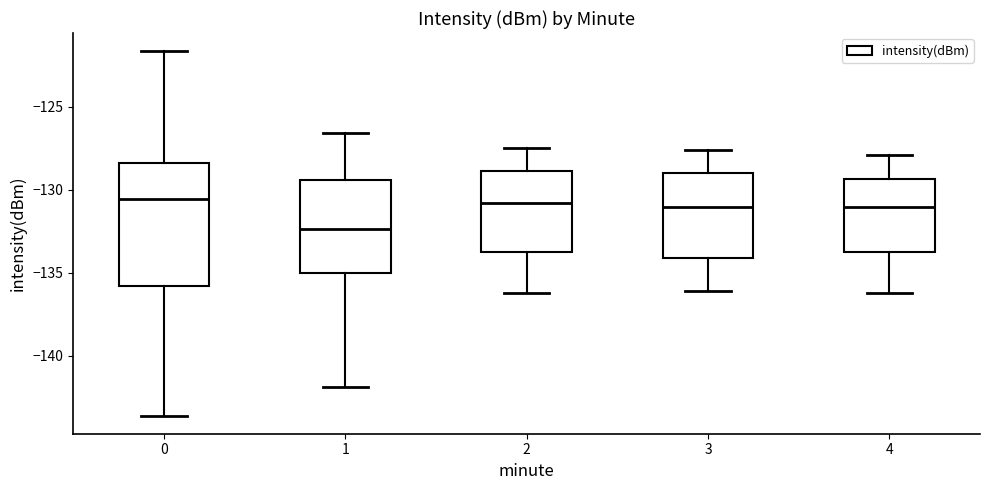

Where is the lower edge of the box at x = 3 on the y-axis? The values are not printed on the chart, so give them approximately, as read against the axis.

-134.0